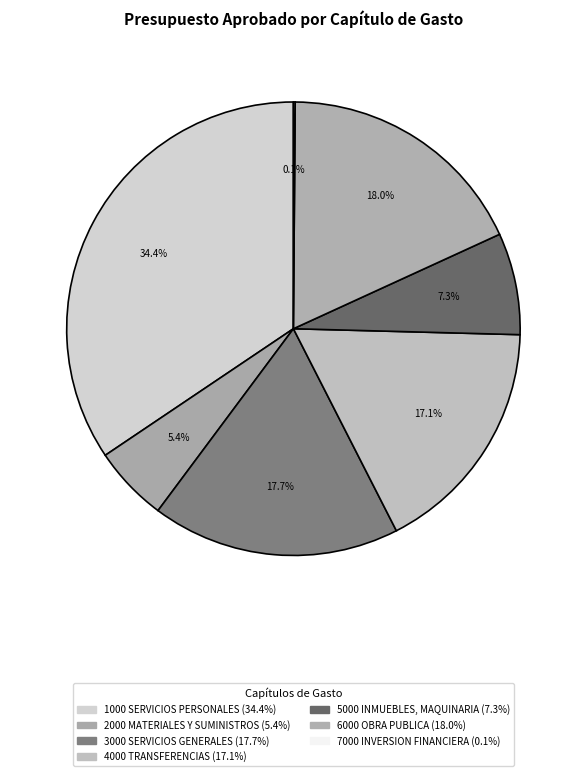

Which slice is the largest?

SERVICIOS PERSONALES